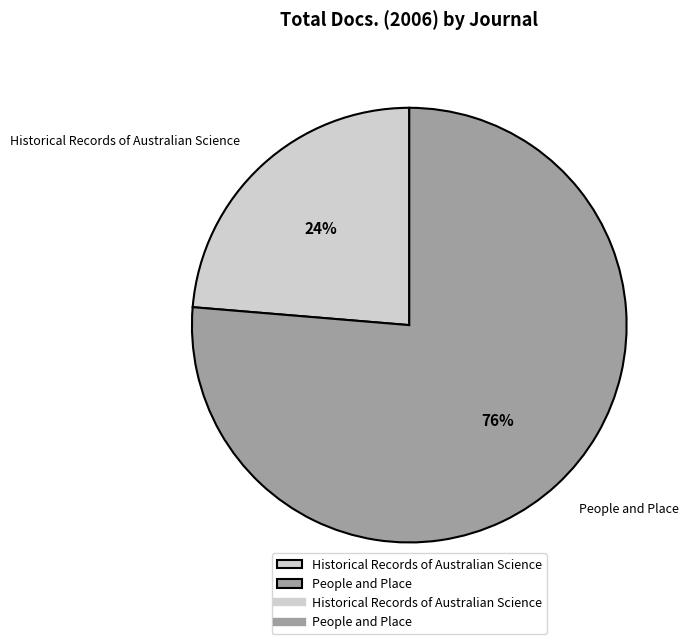

Count the number of slices in the pie.

2